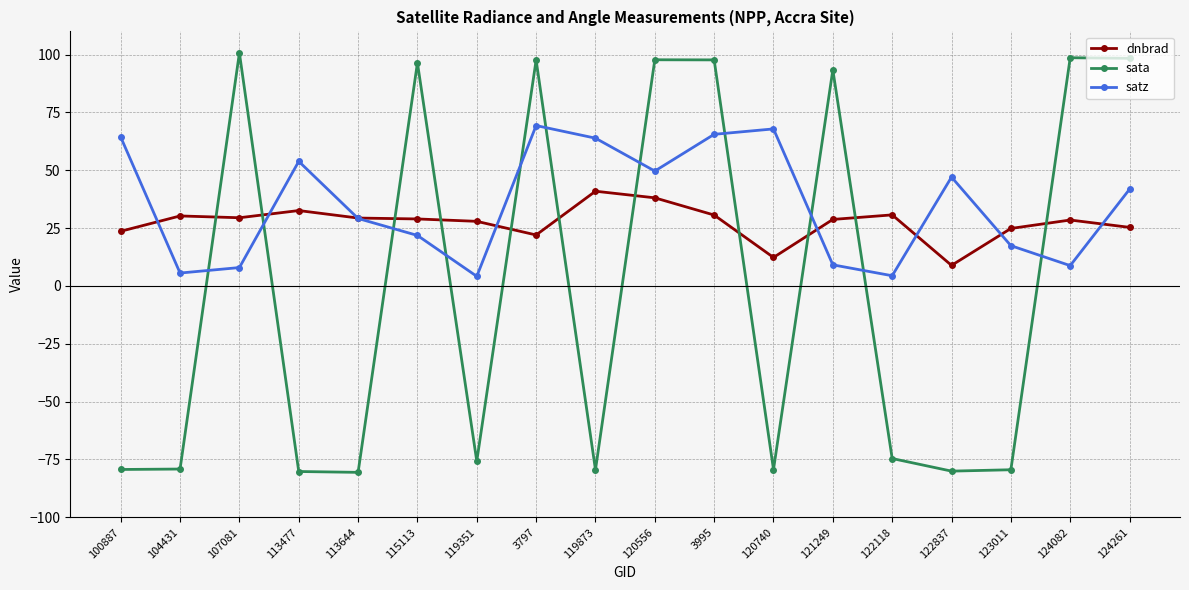

What is the value of the satz point at the 4th from the left?

53.8